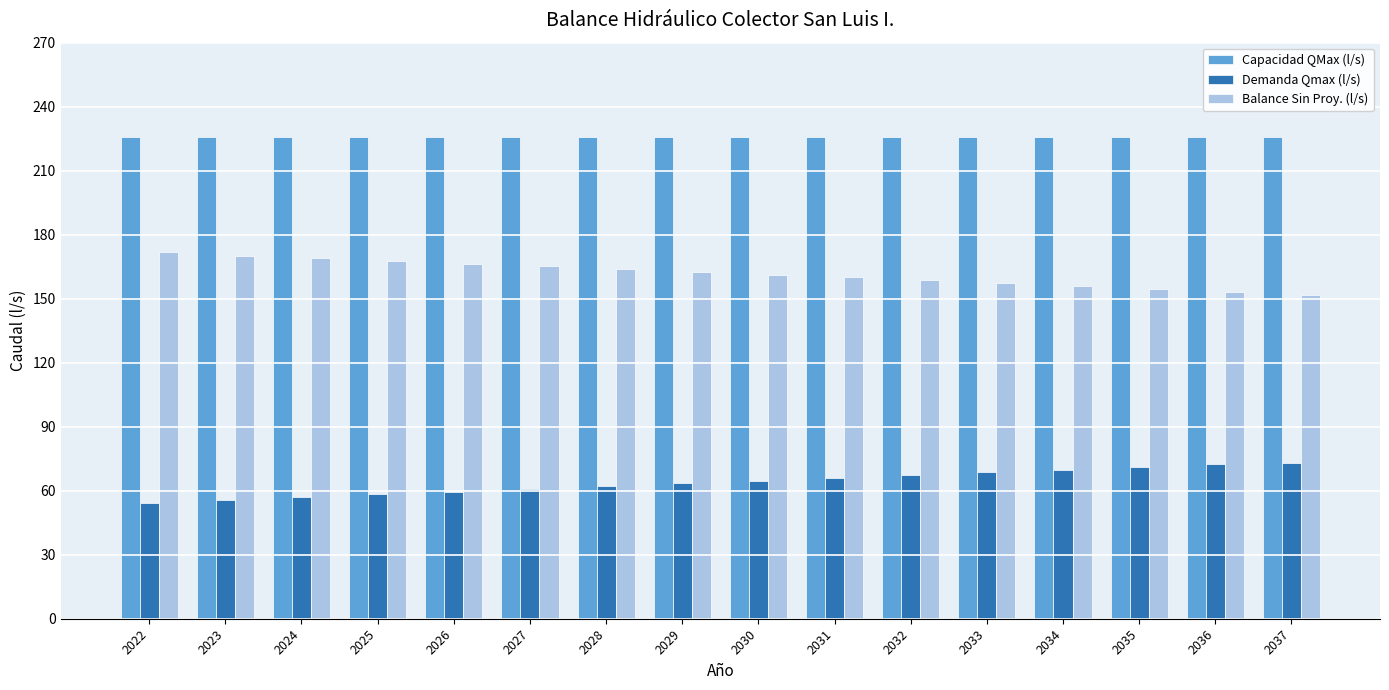

What are all the series names shown in the legend?

Capacidad QMax (l/s), Demanda Qmax (l/s), Balance Sin Proy. (l/s)